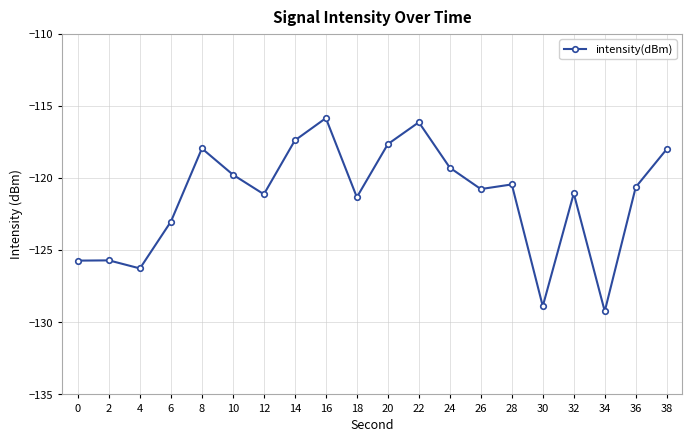

At which category does the chart reach its peak across all series?

16